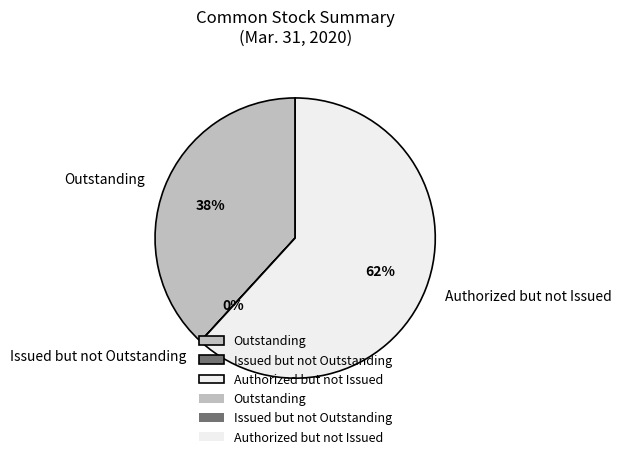

To the nearest percent, what is the difference between the Authorized but not Issued and Outstanding slice percentages?

24%